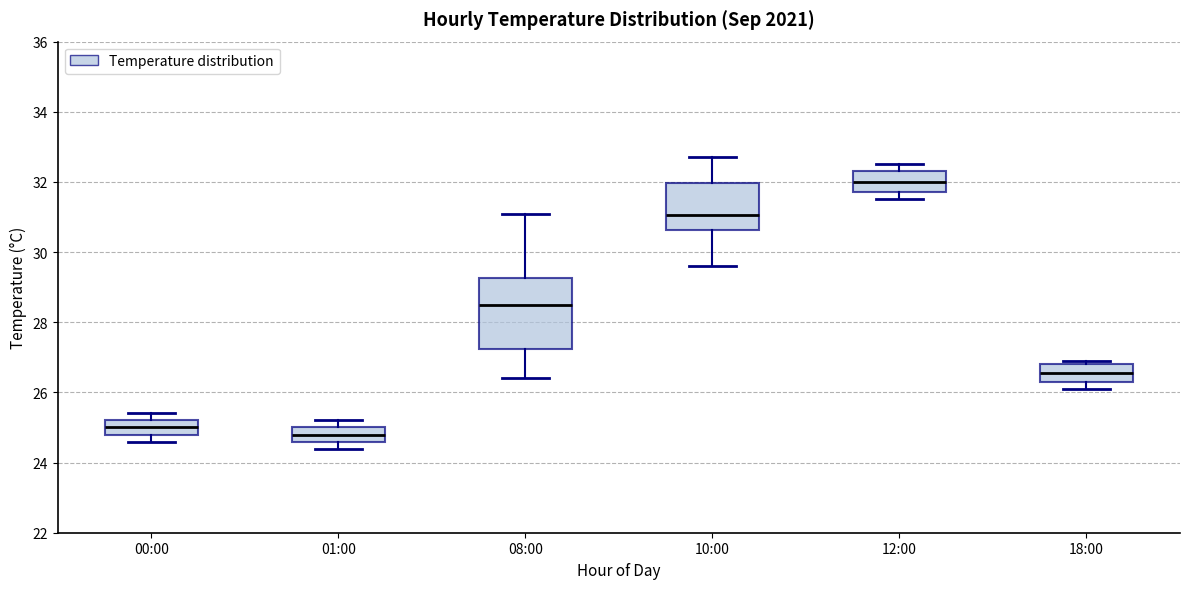

Reading left to right, read every box against the y-axis: the position of its median line, the range the box covers, and the ends of its whiskers. The values are not printed on the chart, so give them approximately, as read against the axis.

00:00: median 25.0, box 24.8 to 25.2, whiskers 24.6 to 25.4
01:00: median 24.8, box 24.6 to 25.0, whiskers 24.4 to 25.2
08:00: median 28.6, box 27.2 to 29.2, whiskers 26.4 to 31.2
10:00: median 31.0, box 30.6 to 32.0, whiskers 29.6 to 32.8
12:00: median 32.0, box 31.8 to 32.4, whiskers 31.6 to 32.6
18:00: median 26.6, box 26.4 to 26.8, whiskers 26.2 to 27.0